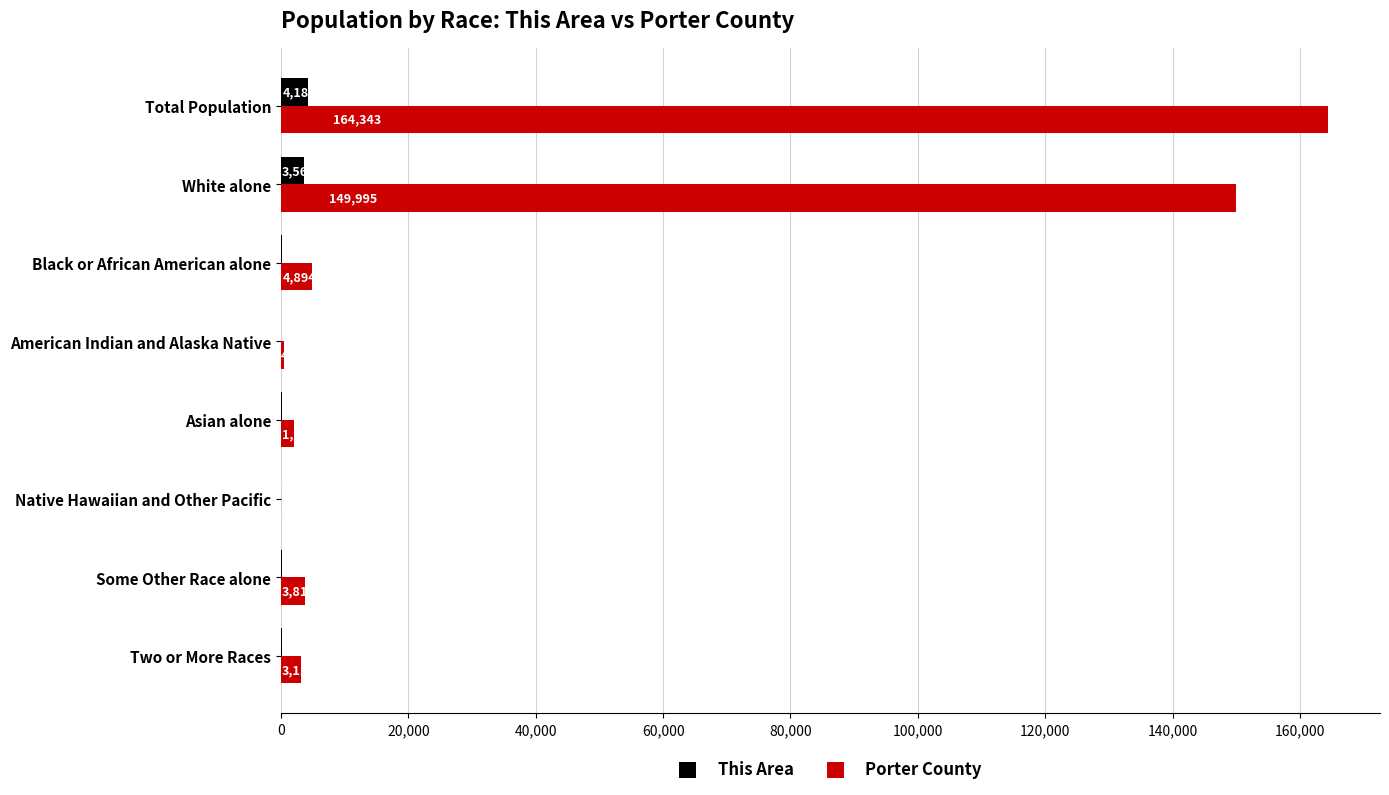

What are all the series names shown in the legend?

This Area, Porter County